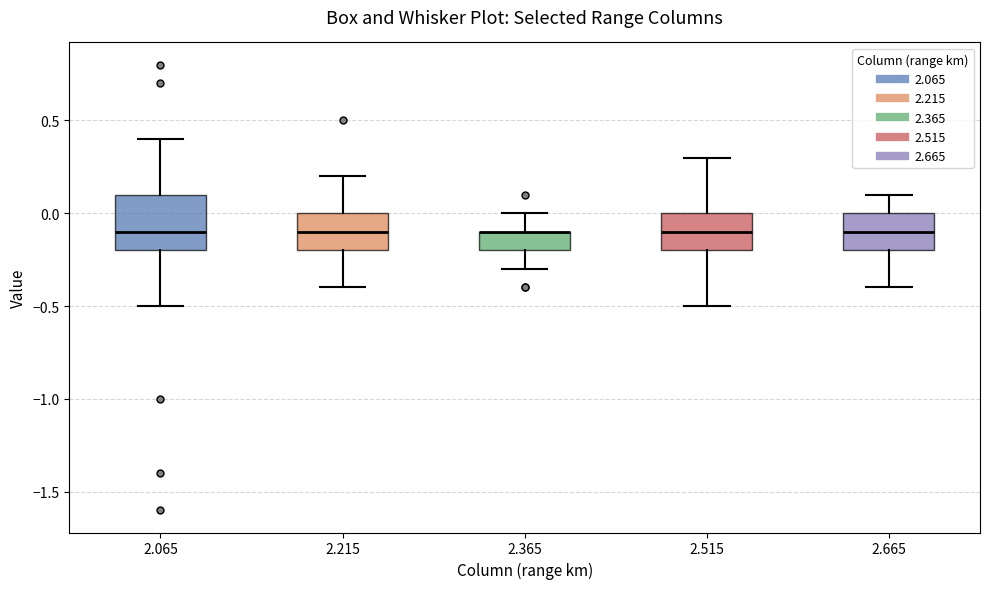

Reading left to right, transcribe this box plot: for each box, give where its median line is, the range the box spans, and where its two whiskers end, as read against the y-axis. The values are not printed on the chart, so give them approximately, as read against the axis.

2.065: median -0.1, box -0.2 to 0.1, whiskers -0.5 to 0.4
2.215: median -0.1, box -0.2 to 0.0, whiskers -0.4 to 0.2
2.365: median -0.1 (drawn on the box's upper edge), box -0.2 to -0.1, whiskers -0.3 to 0.0
2.515: median -0.1, box -0.2 to 0.0, whiskers -0.5 to 0.3
2.665: median -0.1, box -0.2 to 0.0, whiskers -0.4 to 0.1